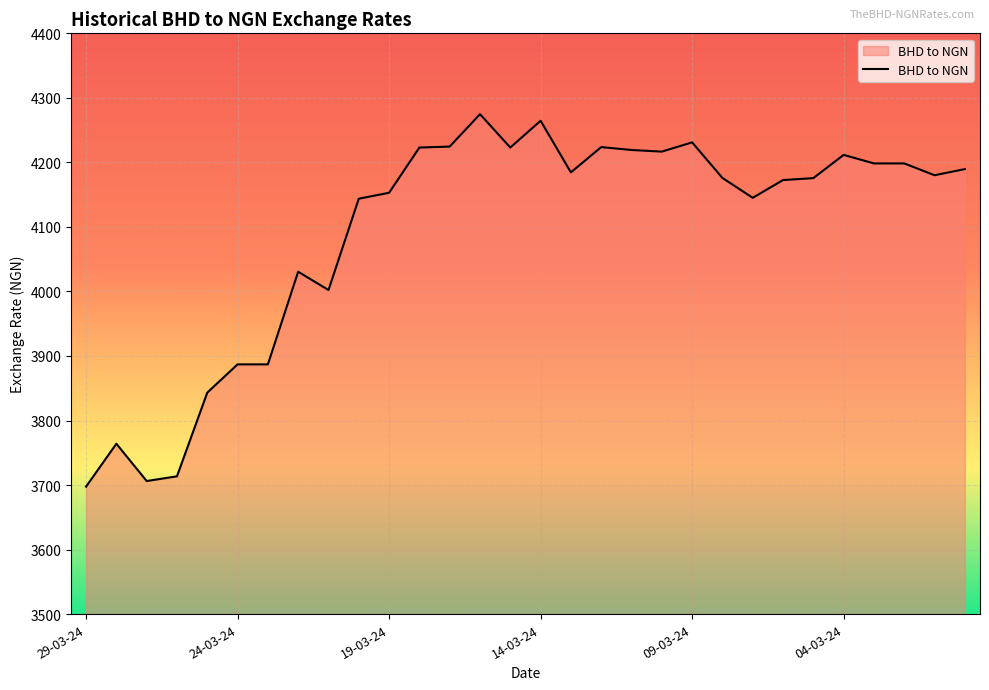

What is the smallest value displayed?

3697.5